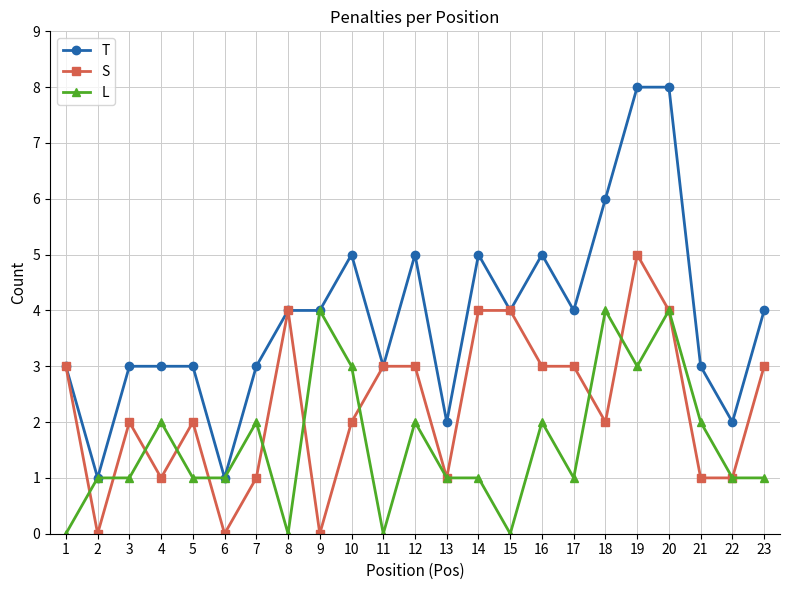

Read the T value at 9.

4